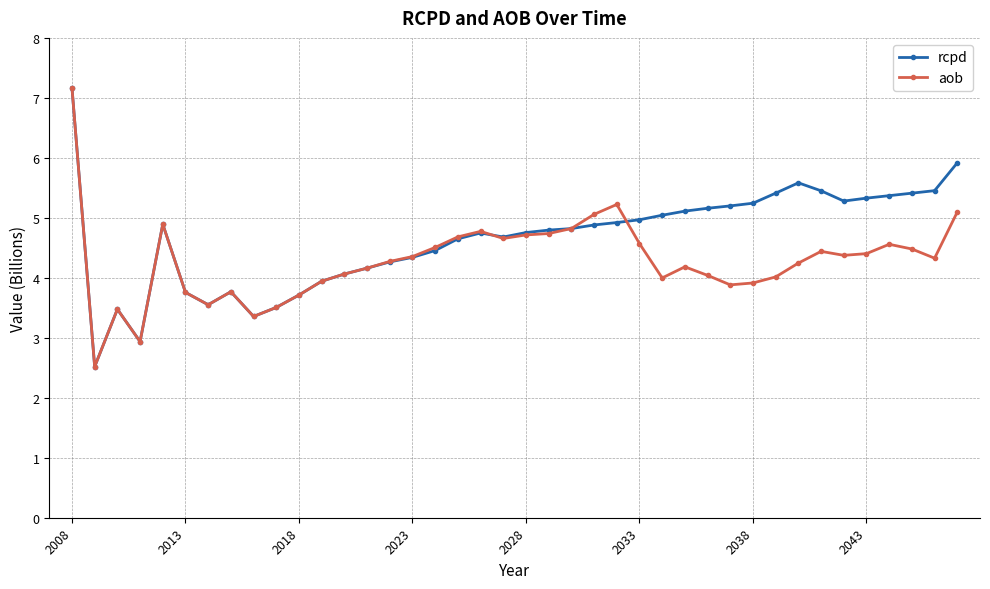

Which series has the largest total across all categories?

rcpd